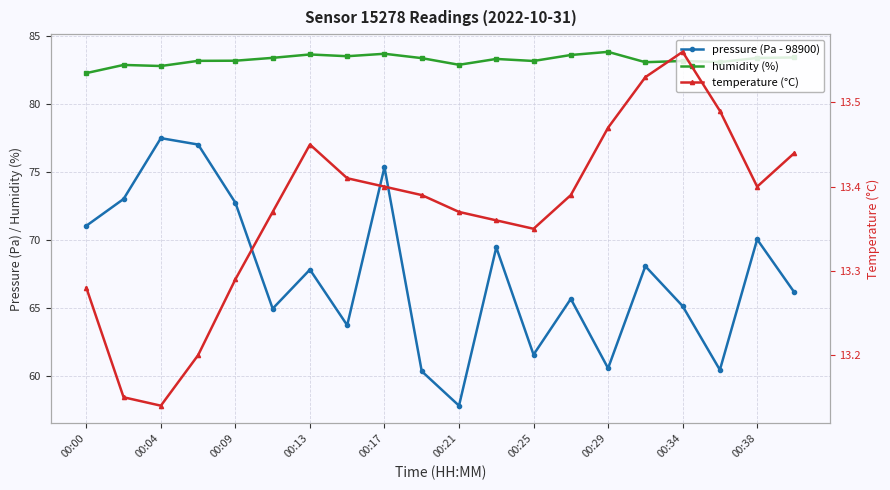

True or false: humidity (%) and temperature (°C) intersect in this chart.

False